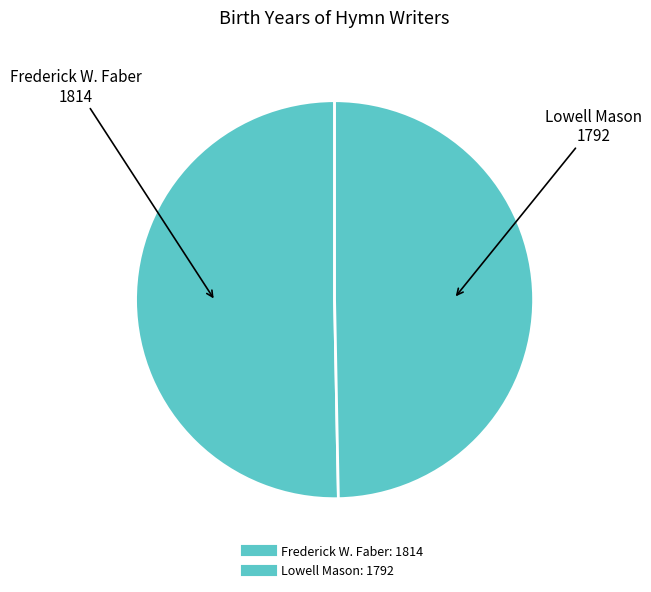

What percentage is the Frederick W. Faber slice, to the nearest percent?

50%